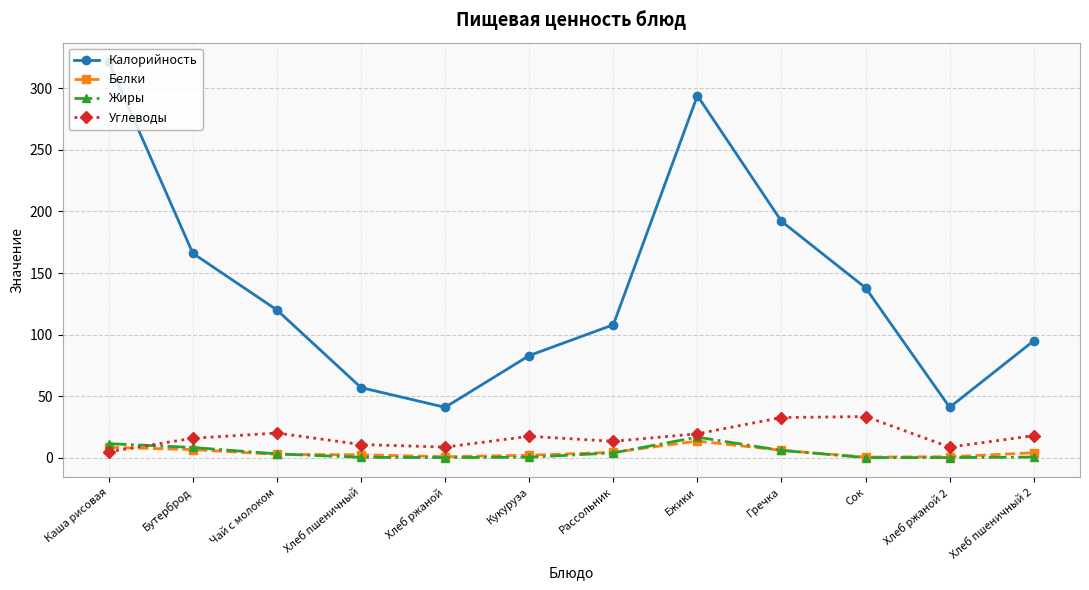

At how many categories does at least one series exceed 23?

12